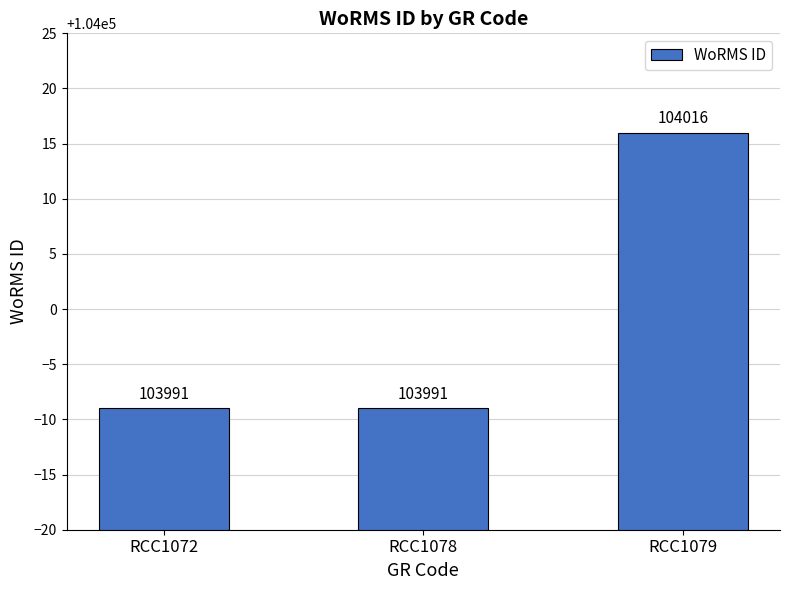

At which category does the chart reach its peak across all series?

RCC1079